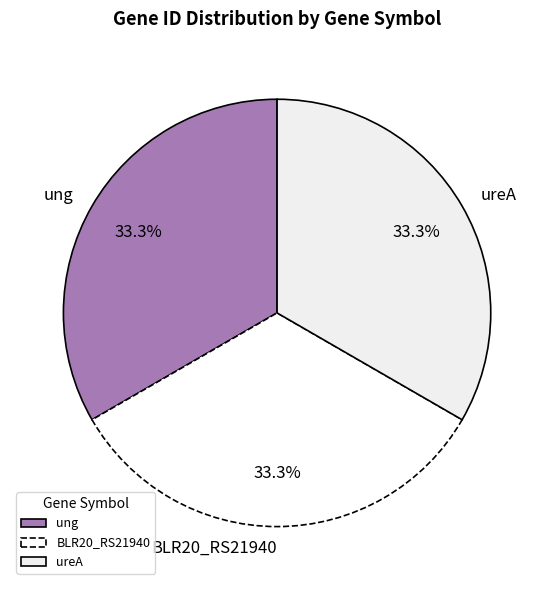

What is the ratio of the value at ung to the value at BLR20_RS21940?

1.0